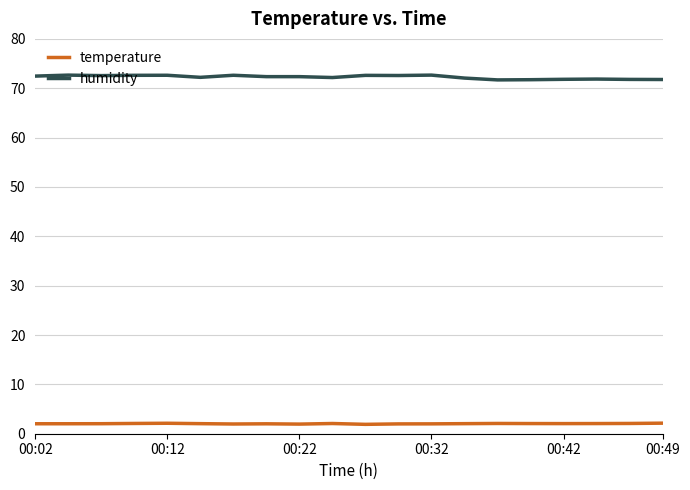

True or false: humidity and temperature cross at least once.

False